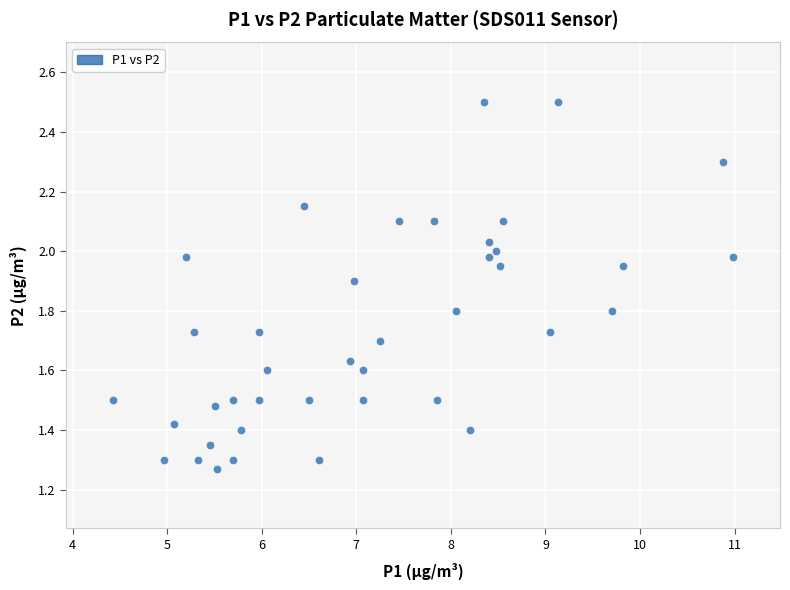

What is the range of Y values (max minus min)?

1.2